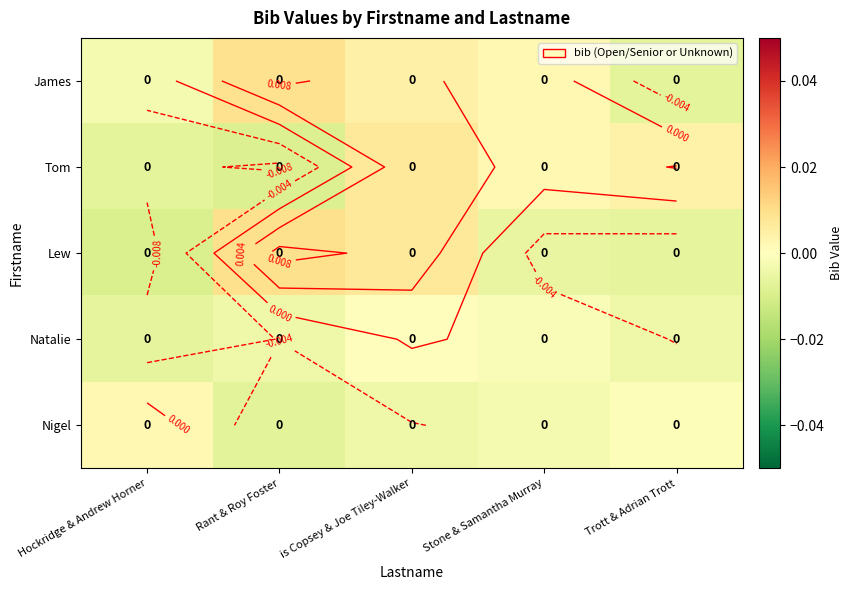

List the series in order of their peak value, highest first.

Lew, James, Tom, Nigel, Natalie